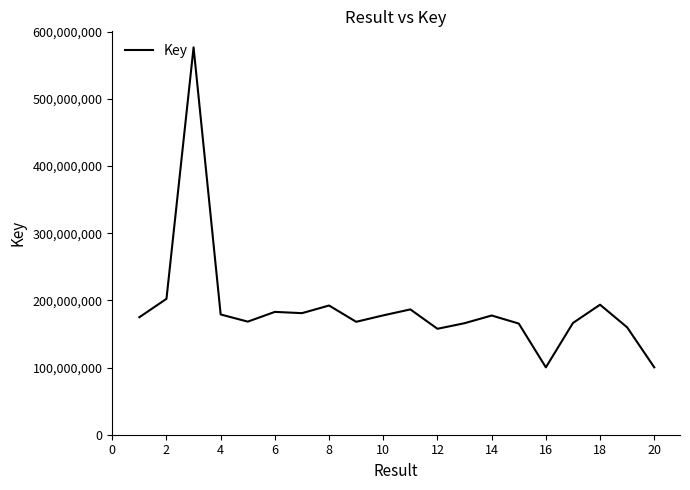

What is the difference between the maximum and minimum values?

476315521